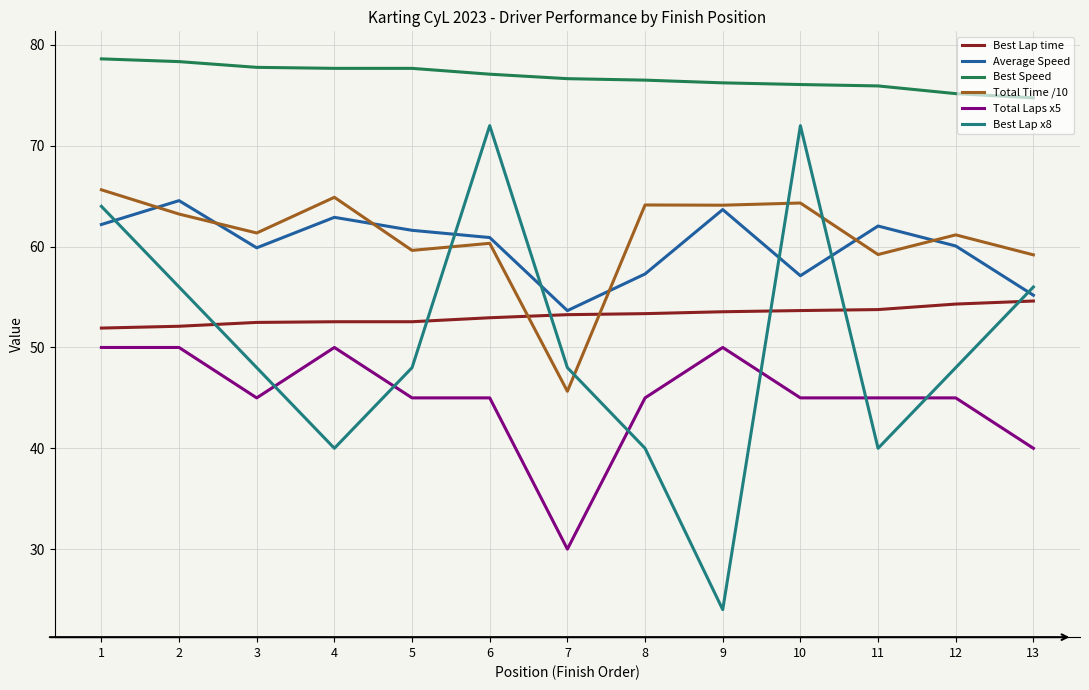

How many series are shown in this chart?

6